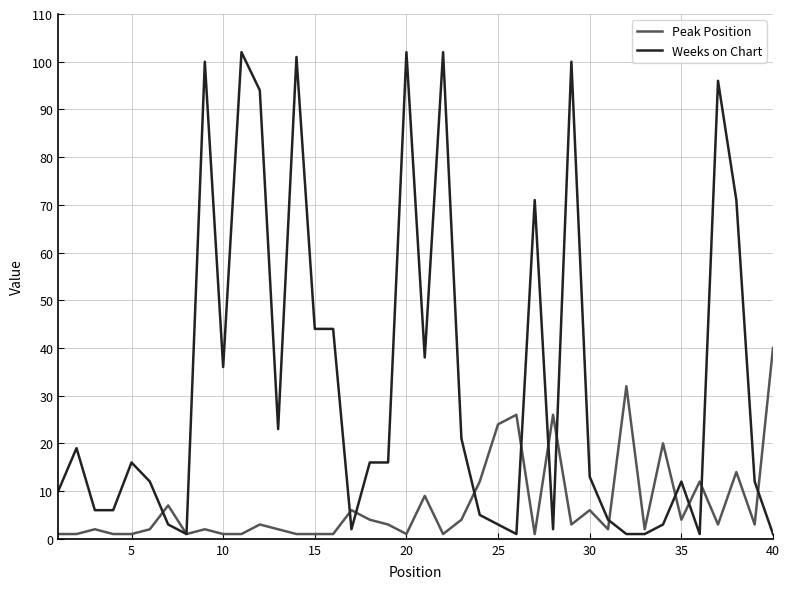

What is the highest value of the Peak Position series?

40